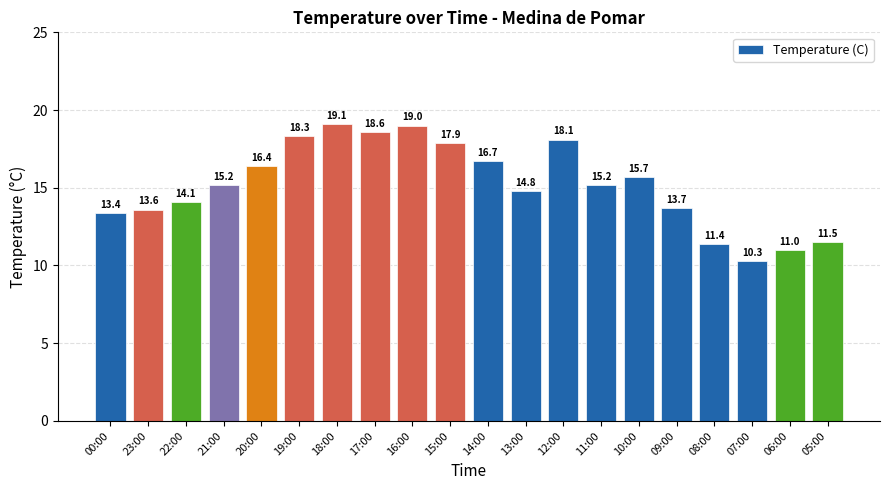

How many bars are there in total?

20